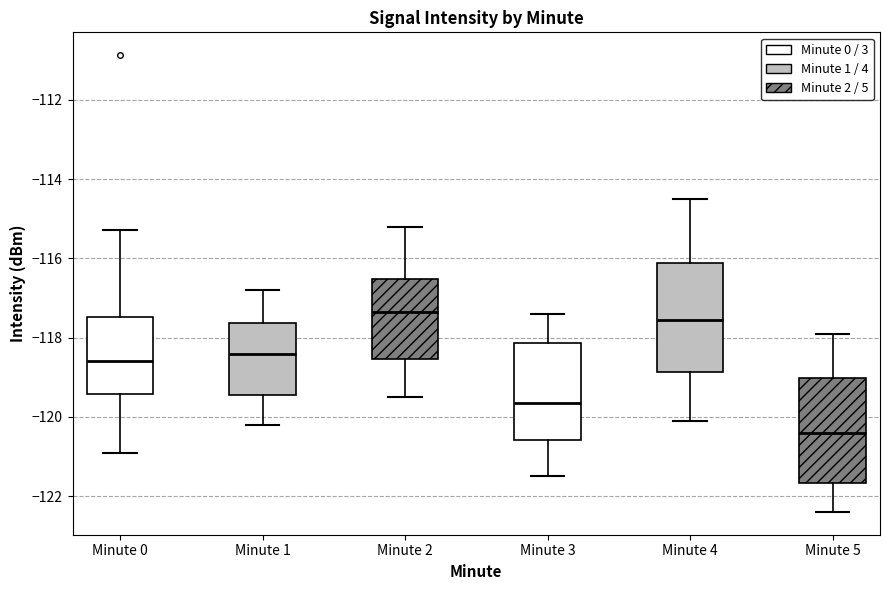

Which box has the highest median line?

Minute 2